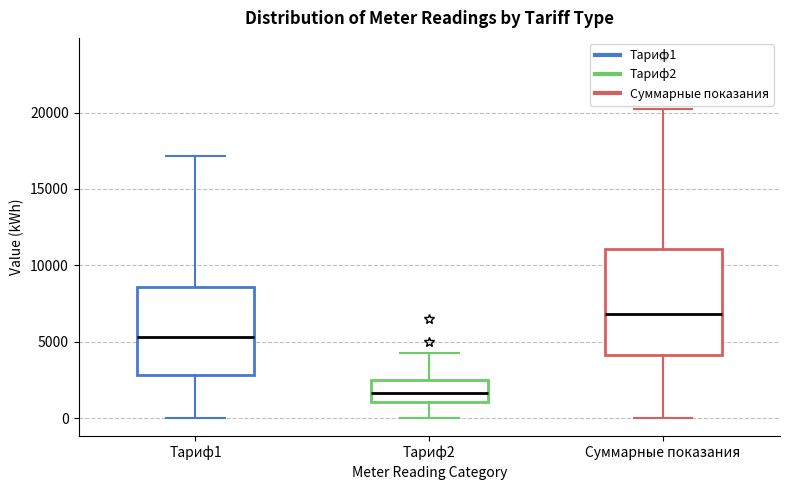

Which box's median line is the lowest?

Тариф2